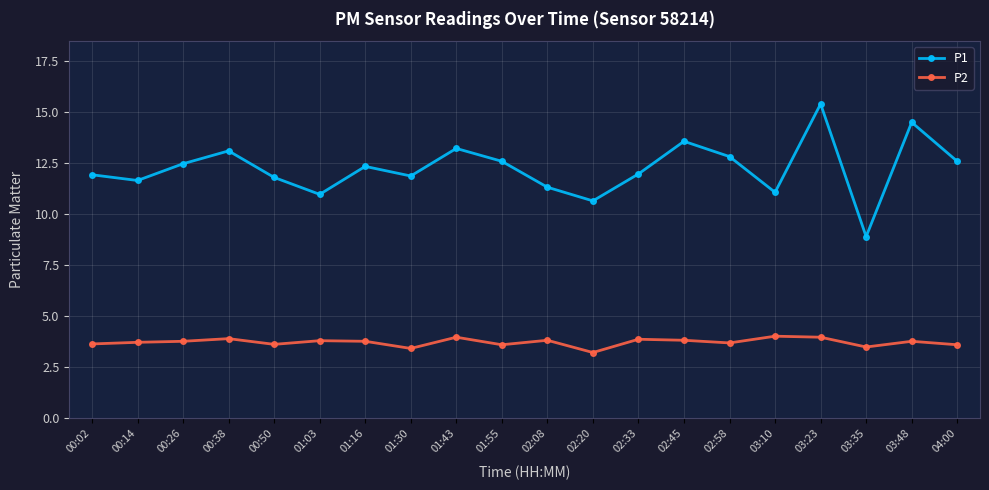

Is it true that P1 equals 10.9 at 01:03?

True